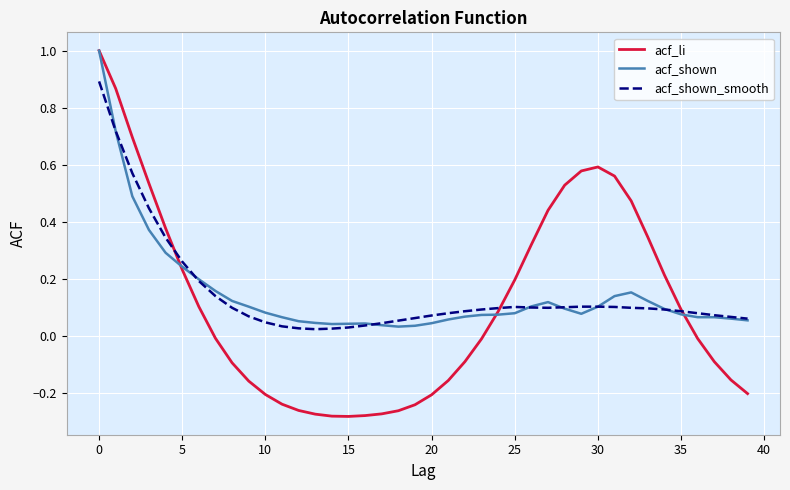

At how many categories does at least one series exceed 0?

40